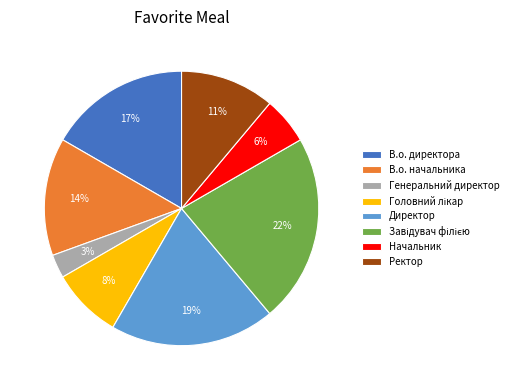

Count the number of slices in the pie.

8